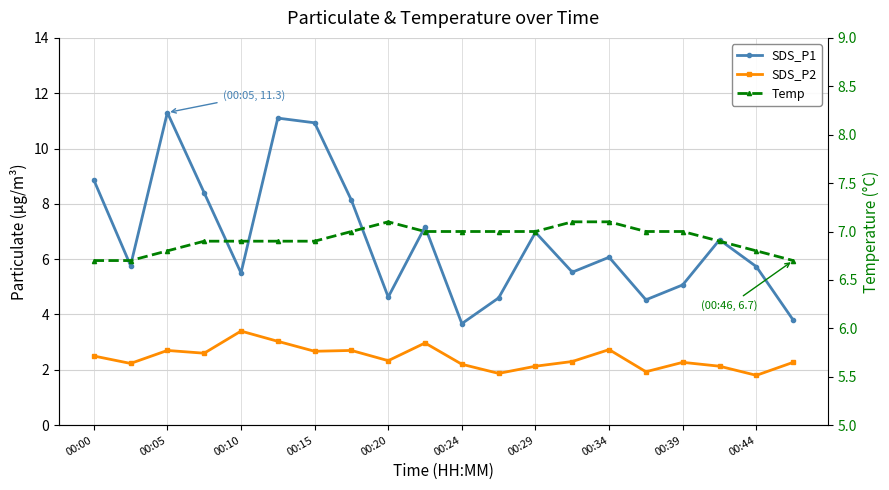

Which category has the lowest value in the Temp series?

00:00